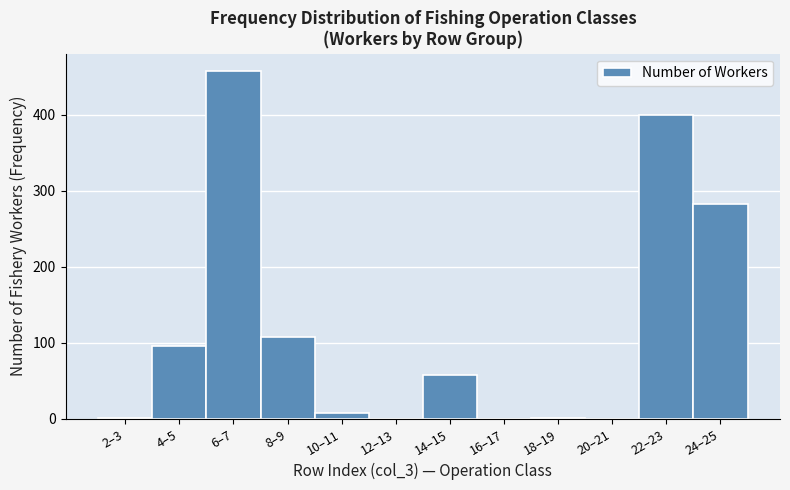

Is it true that the value at 20–21 is 0?

True